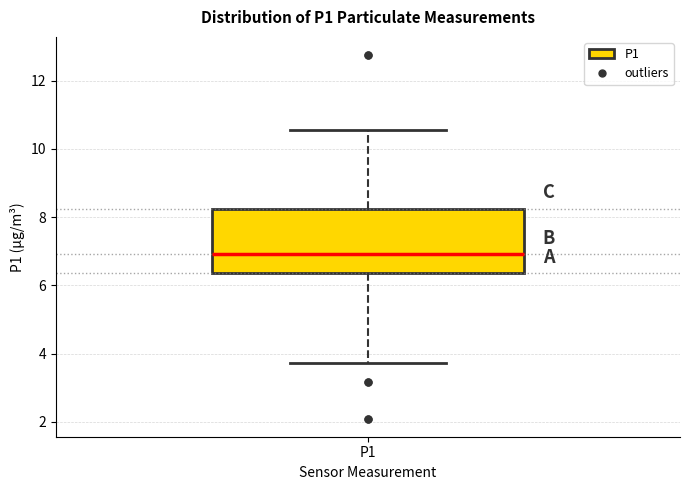

Read this box plot against the y-axis: the position of the median line, the range covered by the box, and the ends of both whiskers. The values are not printed on the chart, so give them approximately, as read against the axis.

median 7.0, box 6.4 to 8.2, whiskers 3.8 to 10.6